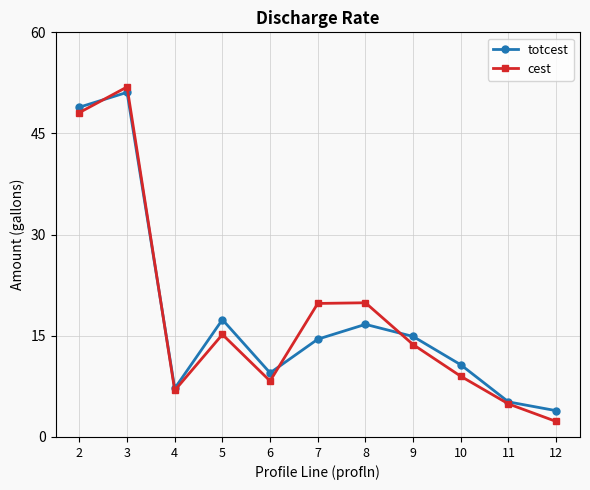

What is the value of the cest point at the 8th from the left?

13.7